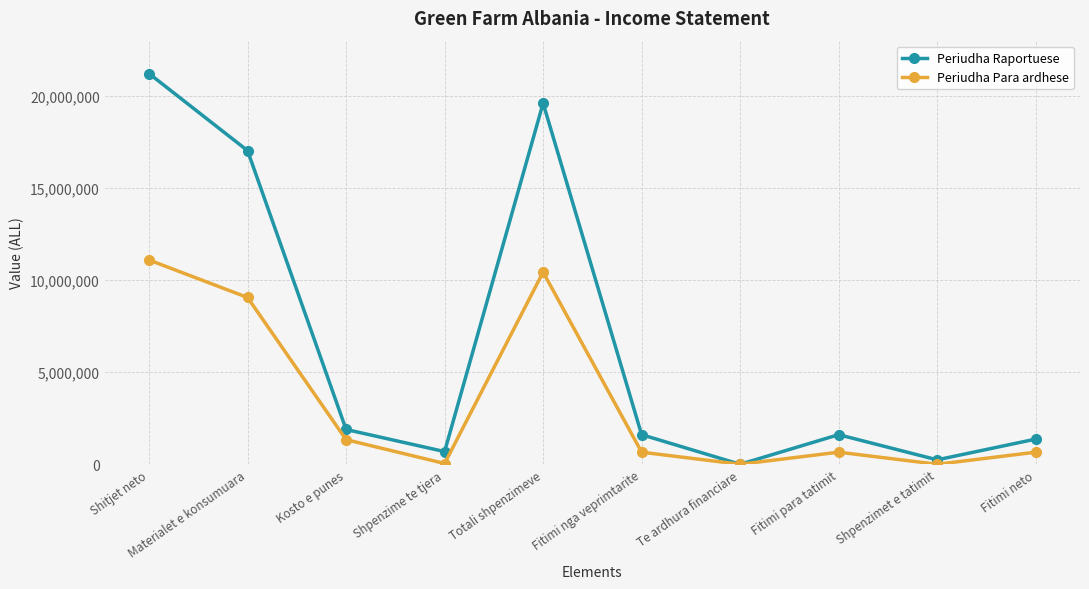

List the series in order of their peak value, lowest first.

Periudha Para ardhese, Periudha Raportuese